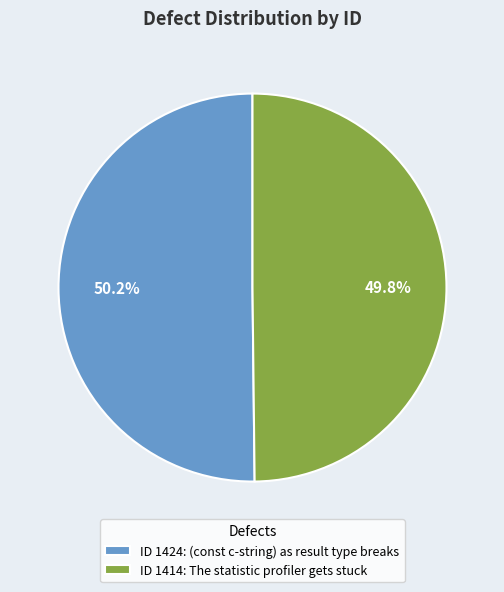

Does any single category account for the majority?

Yes